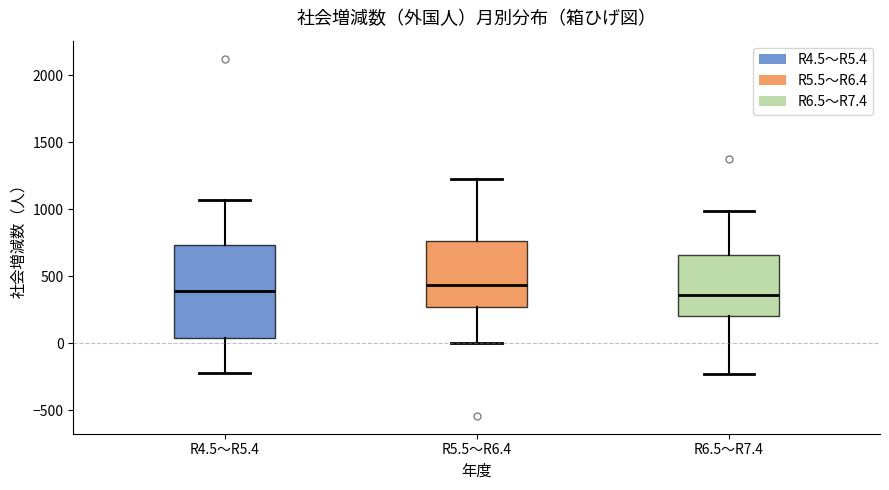

Where does the median line of the box for R5.5～R6.4 sit on the y-axis? The values are not printed on the chart, so give them approximately, as read against the axis.

450